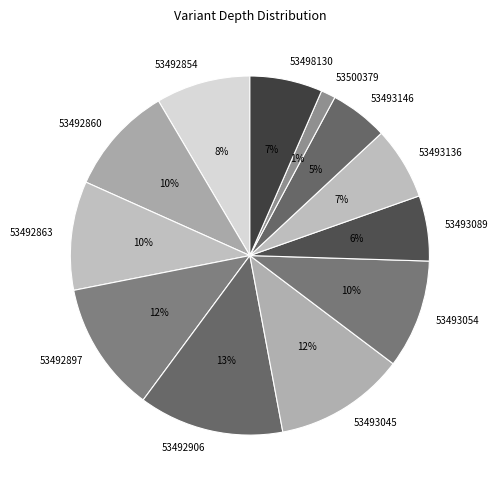

Is the sum of 53498130 and 53492897 greater than half?

No